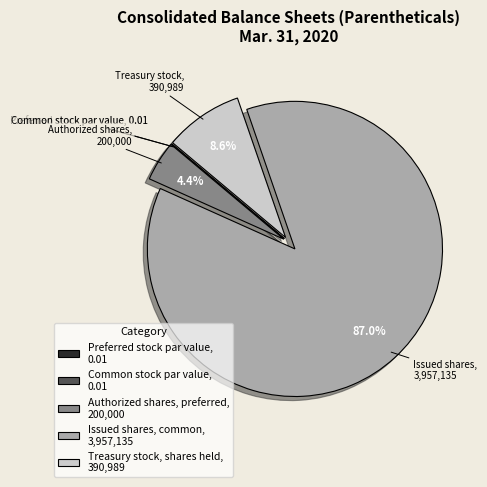

Which category has the biggest portion of the pie?

Issued shares, common